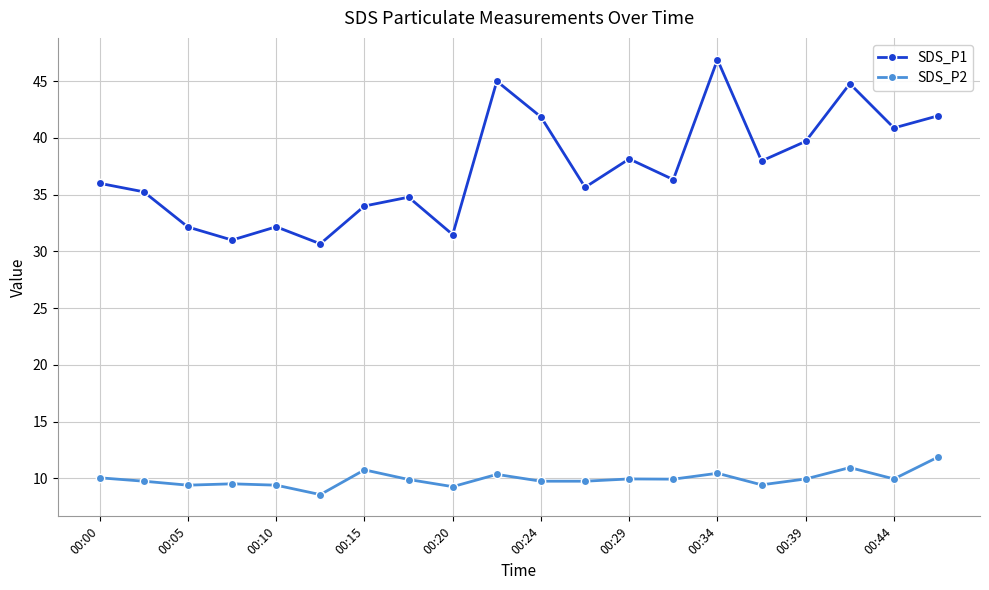

True or false: SDS_P1 has more than 1 interior local peaks.

True